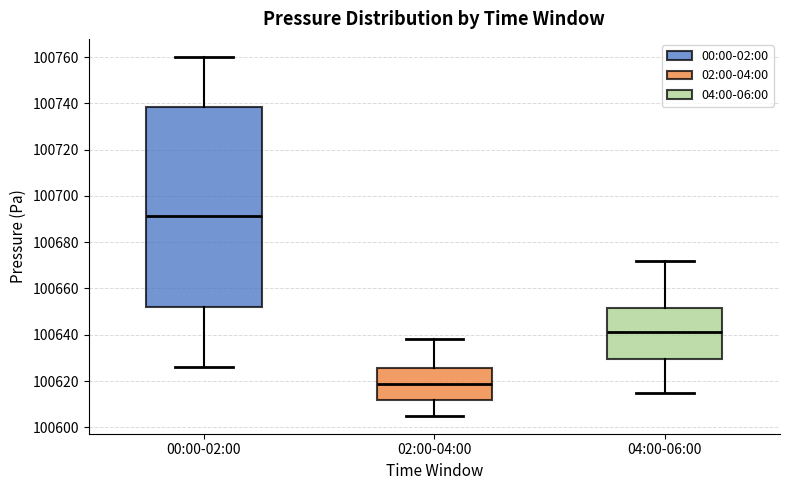

Which box has the lowest median line?

02:00-04:00